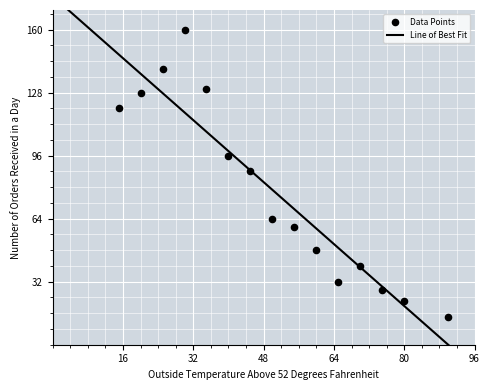

What is the range of X values (max minus min)?

75